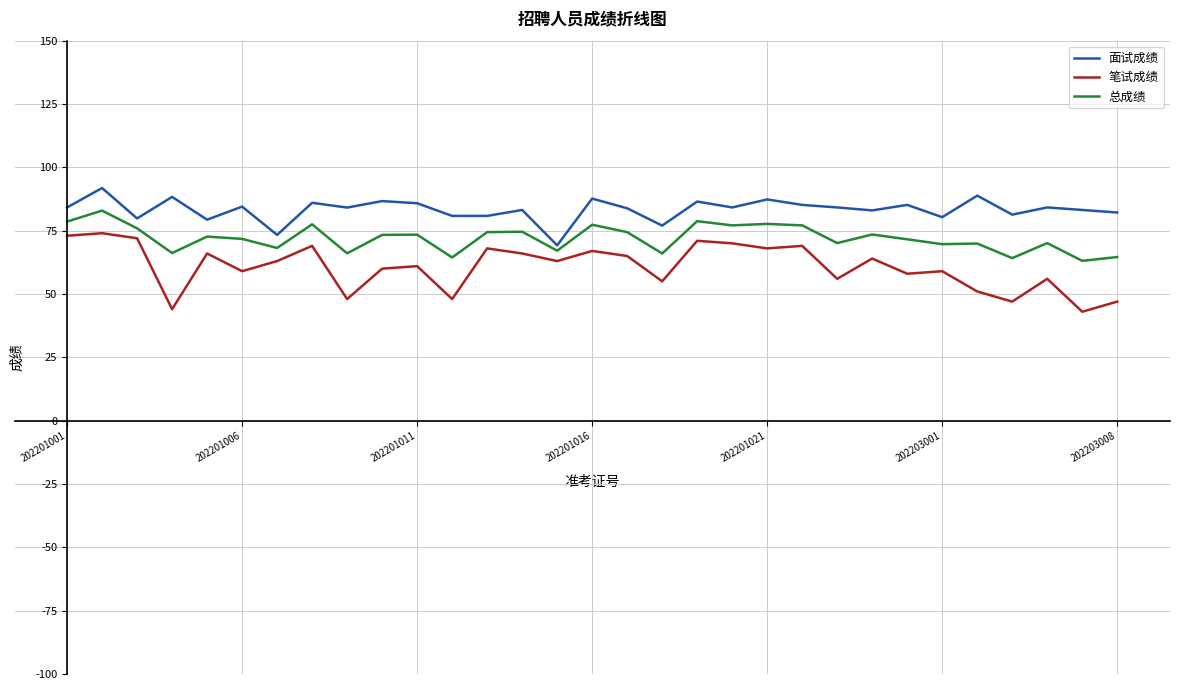

What are all the series names shown in the legend?

面试成绩, 笔试成绩, 总成绩